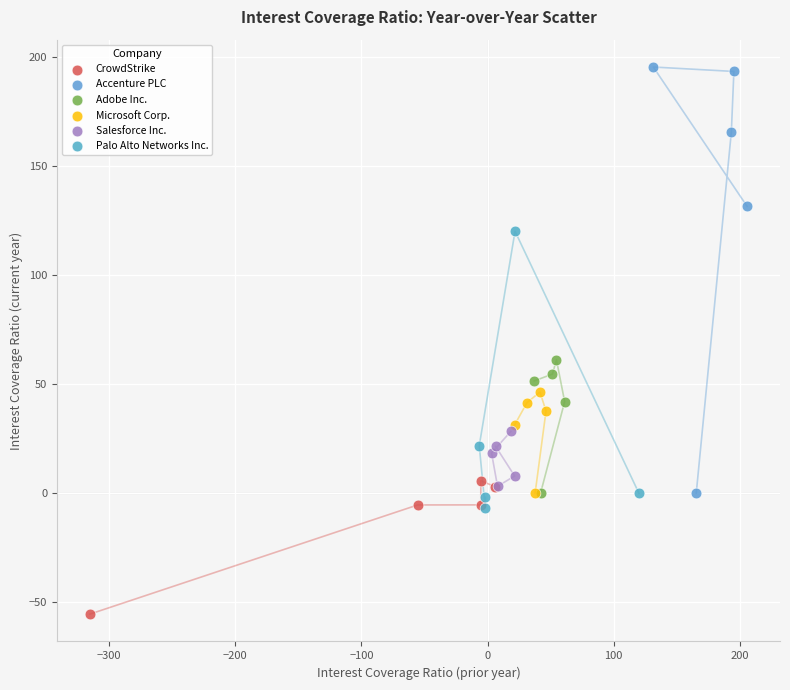

Which series contains the lowest Y value?

CrowdStrike